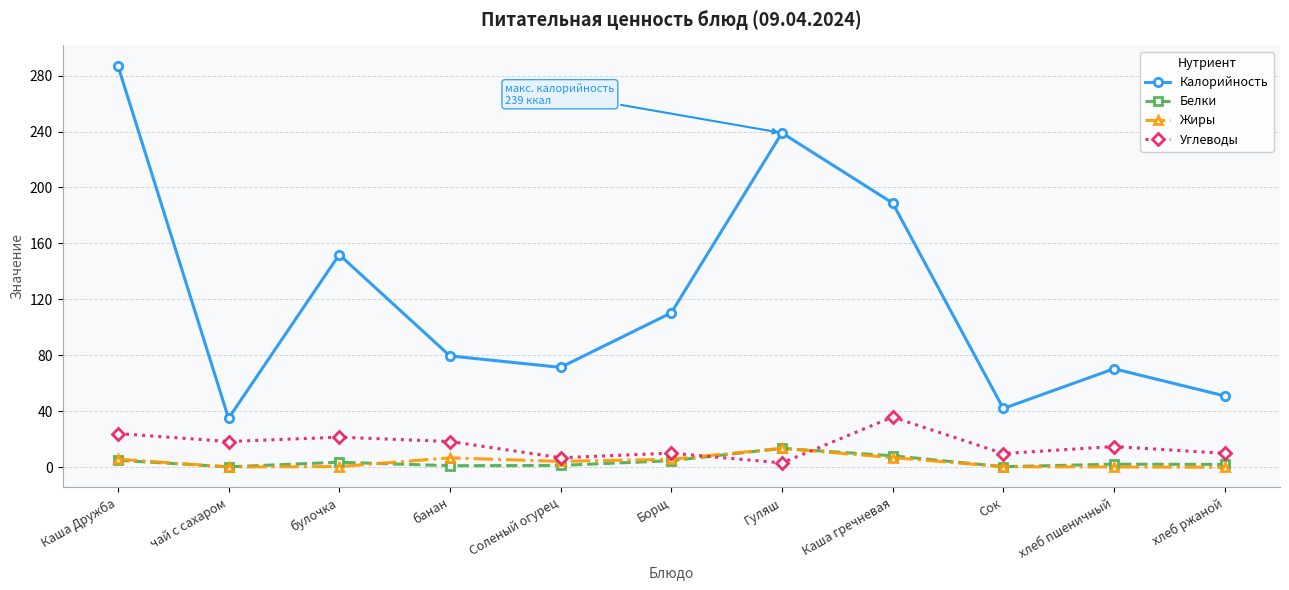

At which category is the sum across all series the highest?

Каша Дружба